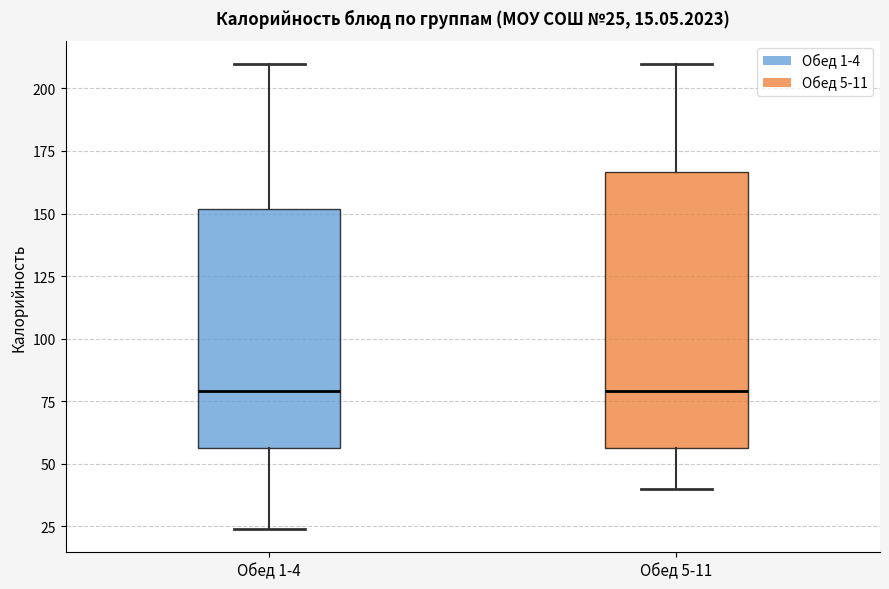

Comparing the boxes themselves (not the whiskers), which one is the tallest?

Обед 5-11